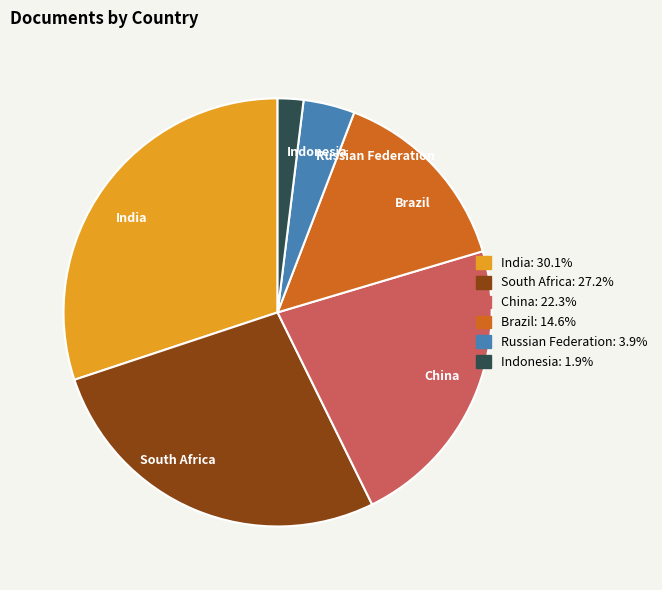

What is the ratio of the value at China to the value at South Africa?

0.8